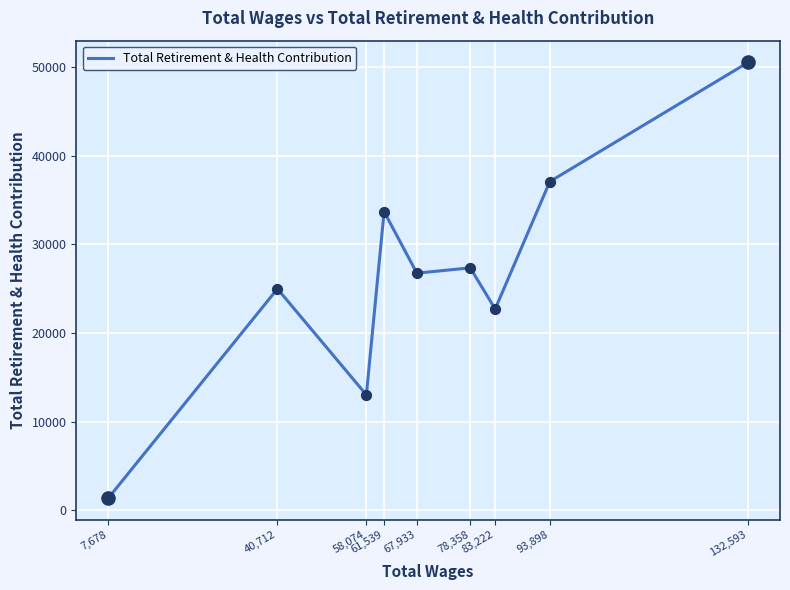

What is the ratio of the value at 78,358 to the value at 93,898?

0.7